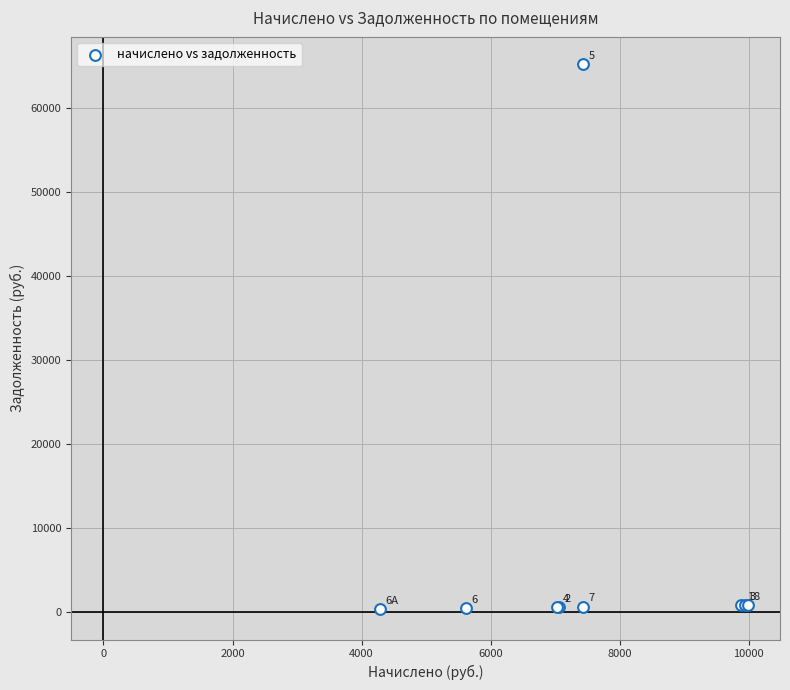

What Y value in the scatter plot is closest to 32810?

832.1